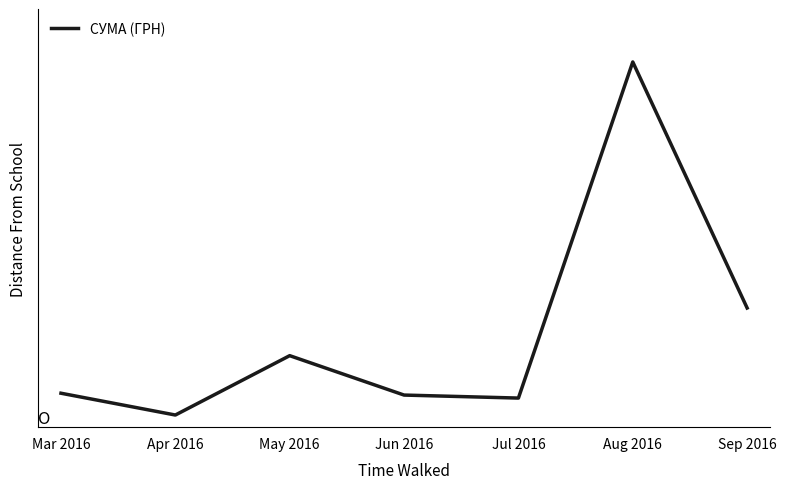

How many data points does each series have?

7